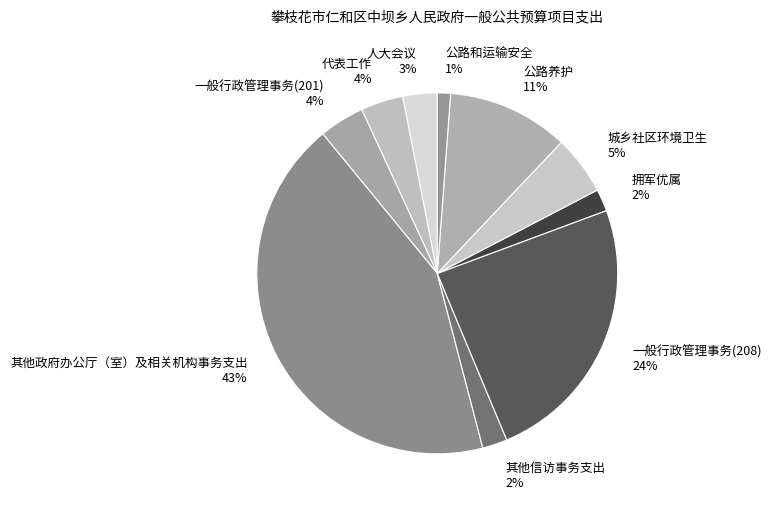

Which slice is the smallest?

公路和运输安全